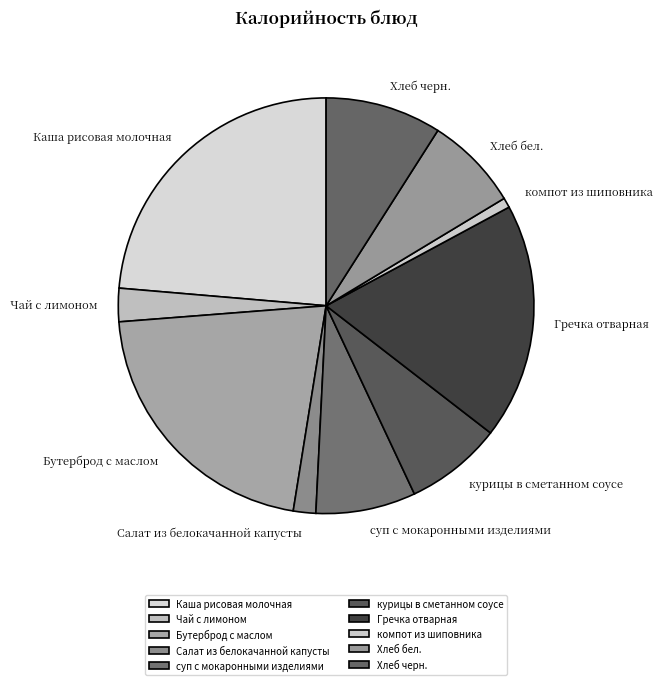

Which slice is the largest?

Каша рисовая молочная